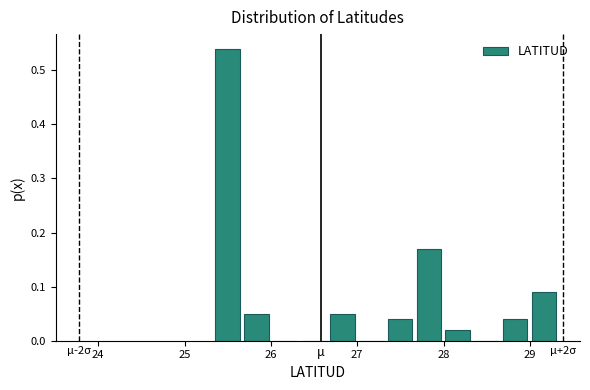

Around what value on the x-axis is the tallest bar? Give the approximate position of its centre, as read against the axis.

25.5